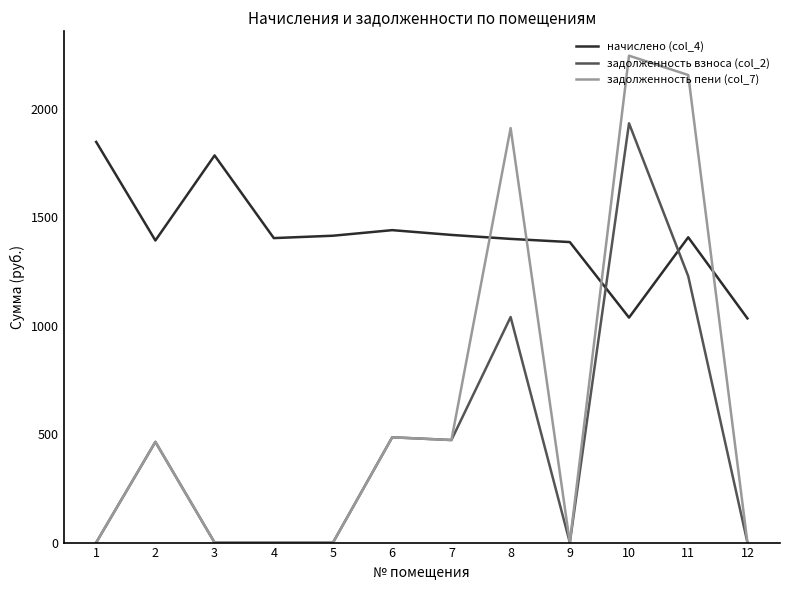

What is the difference between the second highest and minimum values in the задолженность взноса (col_2) series?

1228.2